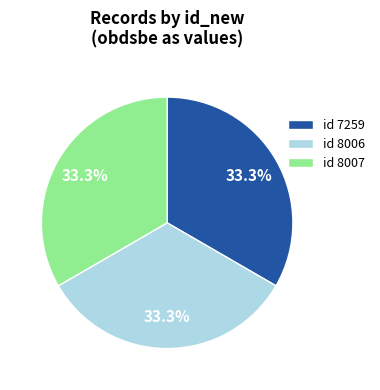

Do id 7259 and id 8007 together represent more than half of the pie?

Yes